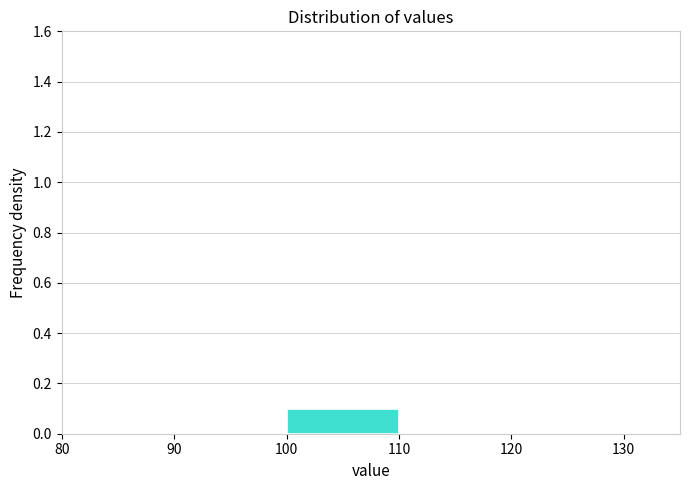

Reading left to right, transcribe this chart: for each bar, give the range it covers on the x-axis and its height. The values are not printed on the chart, so give them approximately, as read against the axis.

80 to 90: 0
90 to 100: 0
100 to 110: 0.1
110 to 120: 0
120 to 130: 0